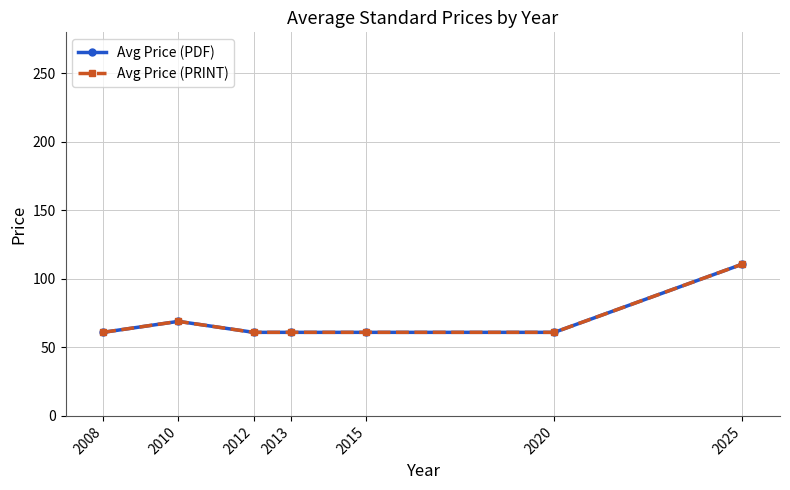

At how many categories does at least one series exceed 83?

1